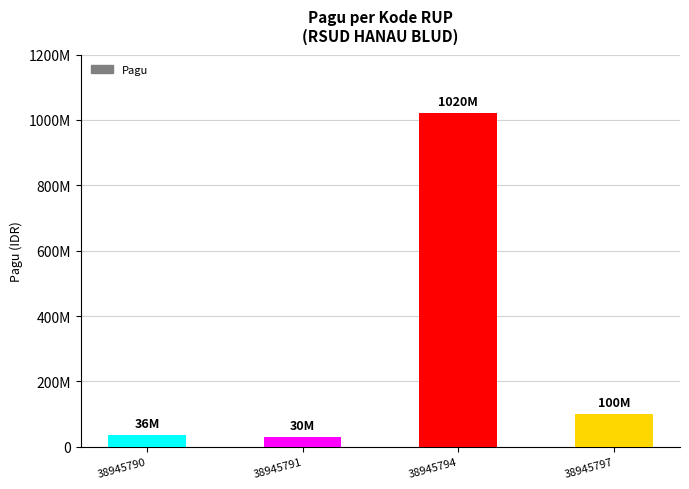

Which label corresponds to the smallest value in the chart?

38945791